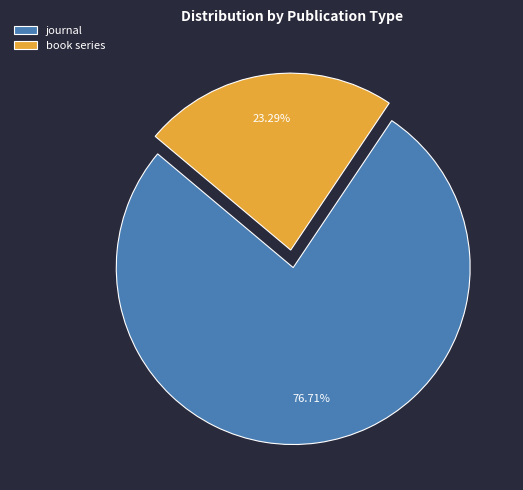

Count the number of slices in the pie.

2